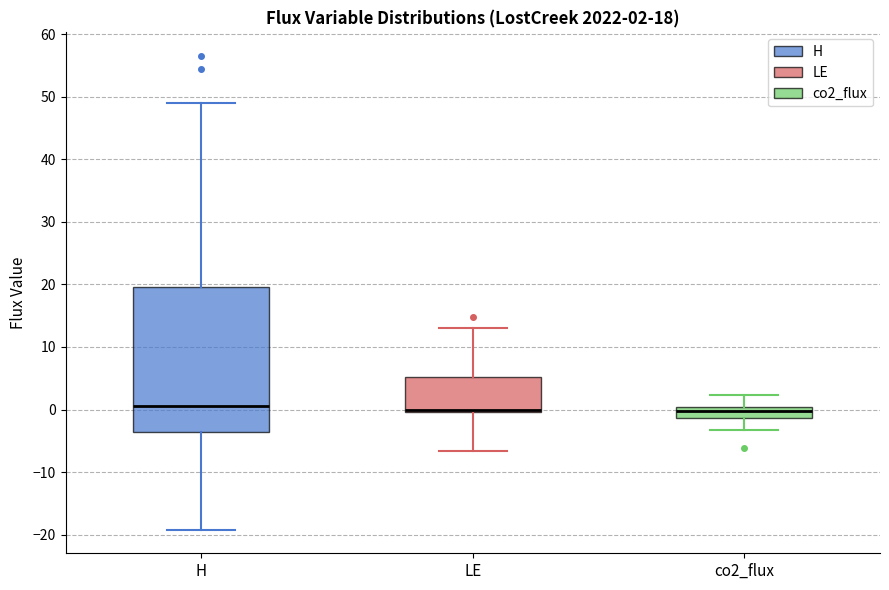

Comparing the boxes themselves (not the whiskers), which one is the tallest?

H